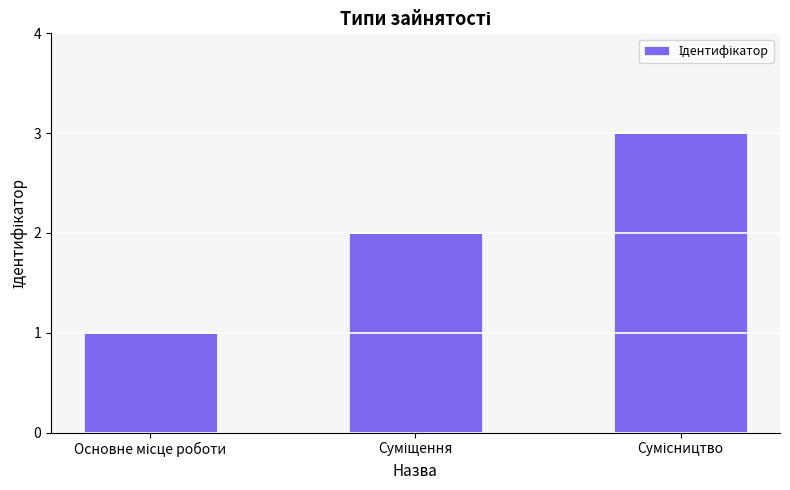

How many values are between 1 and 3?

3